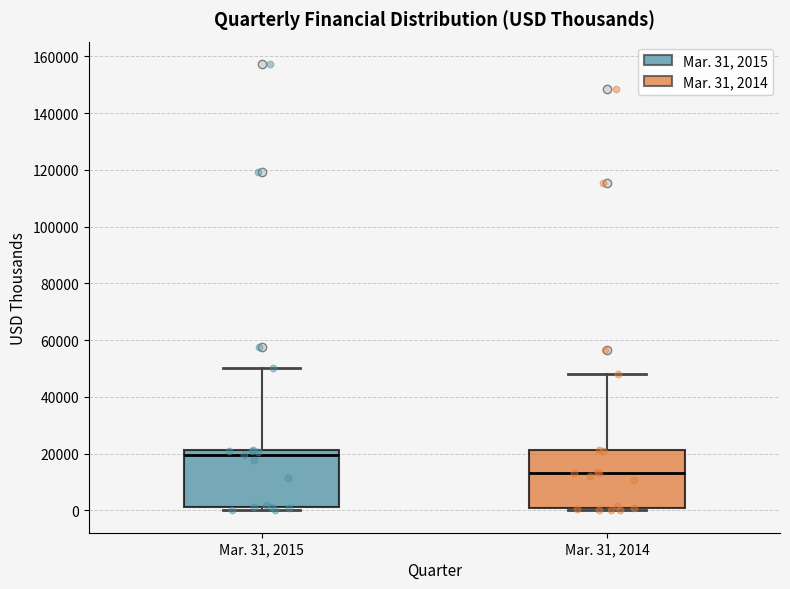

Where does the median line of the box for Mar. 31, 2014 sit on the y-axis? The values are not printed on the chart, so give them approximately, as read against the axis.

14000